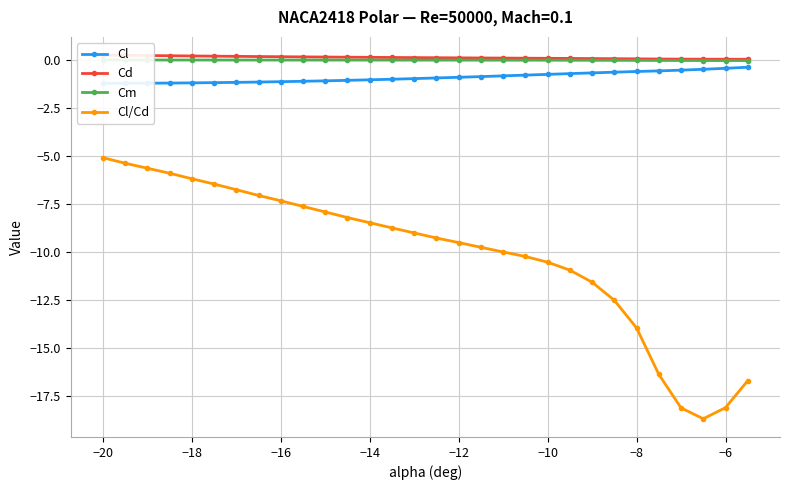

Reading left to right, transcribe all the data shown in this chart.

Cl: -1.2	-1.2	-1.2	-1.2	-1.2	-1.2	-1.2	-1.2	-1.1	-1.1	-1.1	-1.1	-1.0	-1.0	-1.0	-1.0	-0.9	-0.9	-0.8	-0.8	-0.8	-0.7	-0.7	-0.7	-0.6	-0.6	-0.5	-0.5	-0.4	-0.4
Cd: 0.2	0.2	0.2	0.2	0.2	0.2	0.2	0.2	0.2	0.1	0.1	0.1	0.1	0.1	0.1	0.1	0.1	0.1	0.1	0.1	0.1	0.1	0.1	0.1	0.0	0.0	0.0	0.0	0.0	0.0
Cm: -0.0	-0.0	-0.0	-0.0	-0.0	-0.0	-0.0	-0.0	-0.0	-0.0	-0.0	-0.0	-0.0	-0.0	-0.0	-0.0	-0.0	-0.0	-0.0	-0.0	-0.0	-0.0	-0.0	-0.0	-0.0	-0.0	-0.0	-0.0	-0.0	-0.0
Cl/Cd: -5.1	-5.4	-5.7	-5.9	-6.2	-6.5	-6.8	-7.1	-7.4	-7.6	-7.9	-8.2	-8.5	-8.8	-9.0	-9.3	-9.5	-9.8	-10.0	-10.3	-10.5	-11.0	-11.6	-12.5	-14.0	-16.4	-18.1	-18.7	-18.1	-16.7